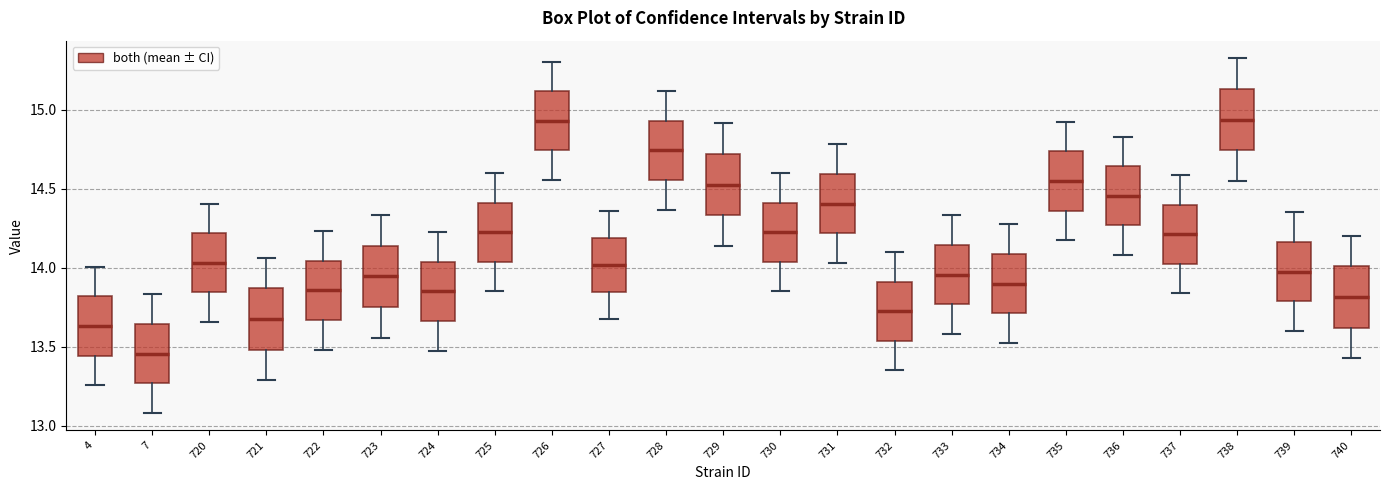

Reading left to right, transcribe this box plot: for each box, give where its median line is, the range the box spans, and where its two whiskers end, as read against the y-axis. The values are not printed on the chart, so give them approximately, as read against the axis.

4: median 13.65, box 13.45 to 13.80, whiskers 13.25 to 14.00
7: median 13.45, box 13.25 to 13.65, whiskers 13.10 to 13.85
720: median 14.05, box 13.85 to 14.20, whiskers 13.65 to 14.40
721: median 13.70, box 13.50 to 13.85, whiskers 13.30 to 14.05
722: median 13.85, box 13.65 to 14.05, whiskers 13.50 to 14.25
723: median 13.95, box 13.75 to 14.15, whiskers 13.55 to 14.35
724: median 13.85, box 13.65 to 14.05, whiskers 13.45 to 14.25
725: median 14.25, box 14.05 to 14.40, whiskers 13.85 to 14.60
726: median 14.95, box 14.75 to 15.10, whiskers 14.55 to 15.30
727: median 14.00, box 13.85 to 14.20, whiskers 13.70 to 14.35
728: median 14.75, box 14.55 to 14.95, whiskers 14.35 to 15.10
729: median 14.55, box 14.35 to 14.70, whiskers 14.15 to 14.90
730: median 14.25, box 14.05 to 14.40, whiskers 13.85 to 14.60
731: median 14.40, box 14.20 to 14.60, whiskers 14.05 to 14.80
732: median 13.75, box 13.55 to 13.90, whiskers 13.35 to 14.10
733: median 13.95, box 13.75 to 14.15, whiskers 13.60 to 14.35
734: median 13.90, box 13.70 to 14.10, whiskers 13.50 to 14.30
735: median 14.55, box 14.35 to 14.75, whiskers 14.15 to 14.95
736: median 14.45, box 14.25 to 14.65, whiskers 14.10 to 14.85
737: median 14.20, box 14.00 to 14.40, whiskers 13.85 to 14.60
738: median 14.95, box 14.75 to 15.15, whiskers 14.55 to 15.35
739: median 14.00, box 13.80 to 14.15, whiskers 13.60 to 14.35
740: median 13.80, box 13.60 to 14.00, whiskers 13.45 to 14.20